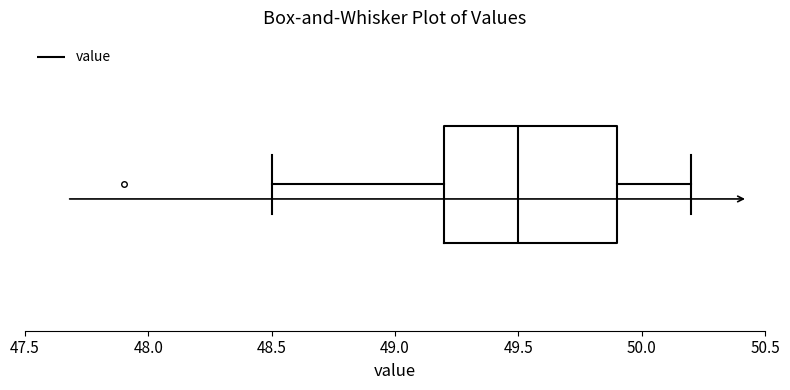

Read this box plot against the x-axis: the position of the median line, the range covered by the box, and the ends of both whiskers. The values are not printed on the chart, so give them approximately, as read against the axis.

median 49.5, box 49.2 to 49.9, whiskers 48.5 to 50.2